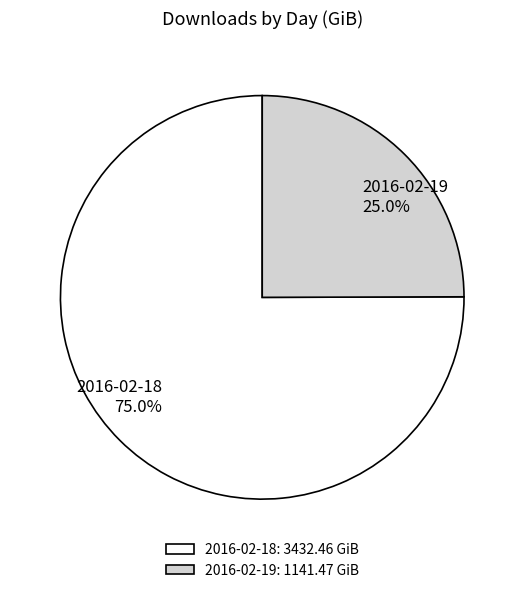

Is it true that 2016-02-19 is 25% of the pie?

True